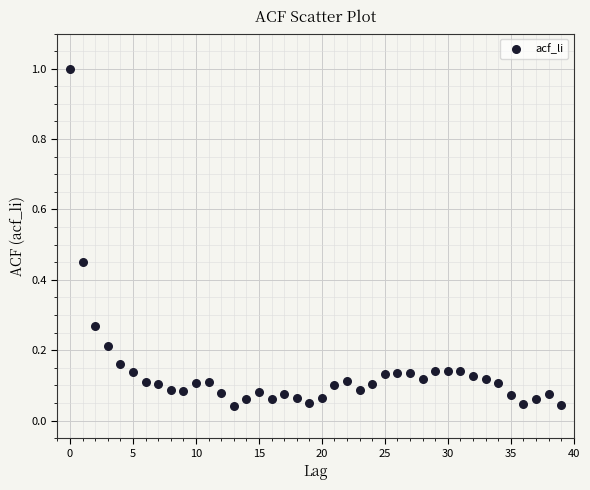

What is the range of Y values (max minus min)?

1.0